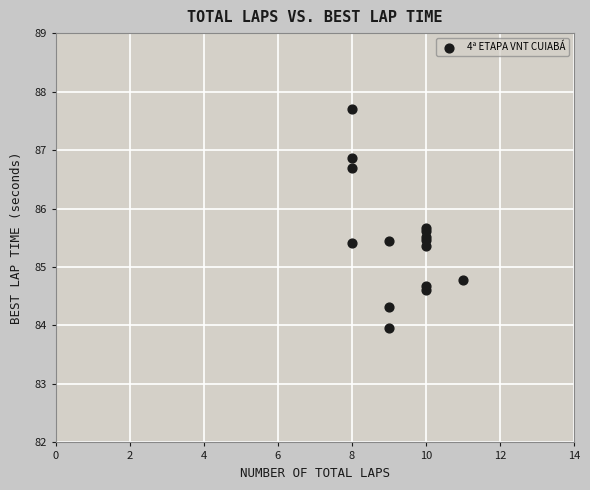

What Y value in the scatter plot is closest to 85?

84.8